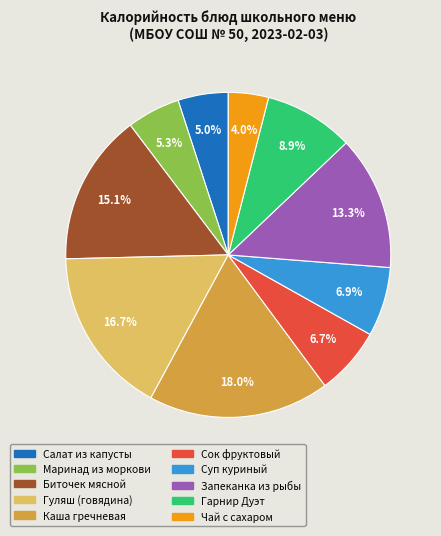

Does any single category account for the majority?

No